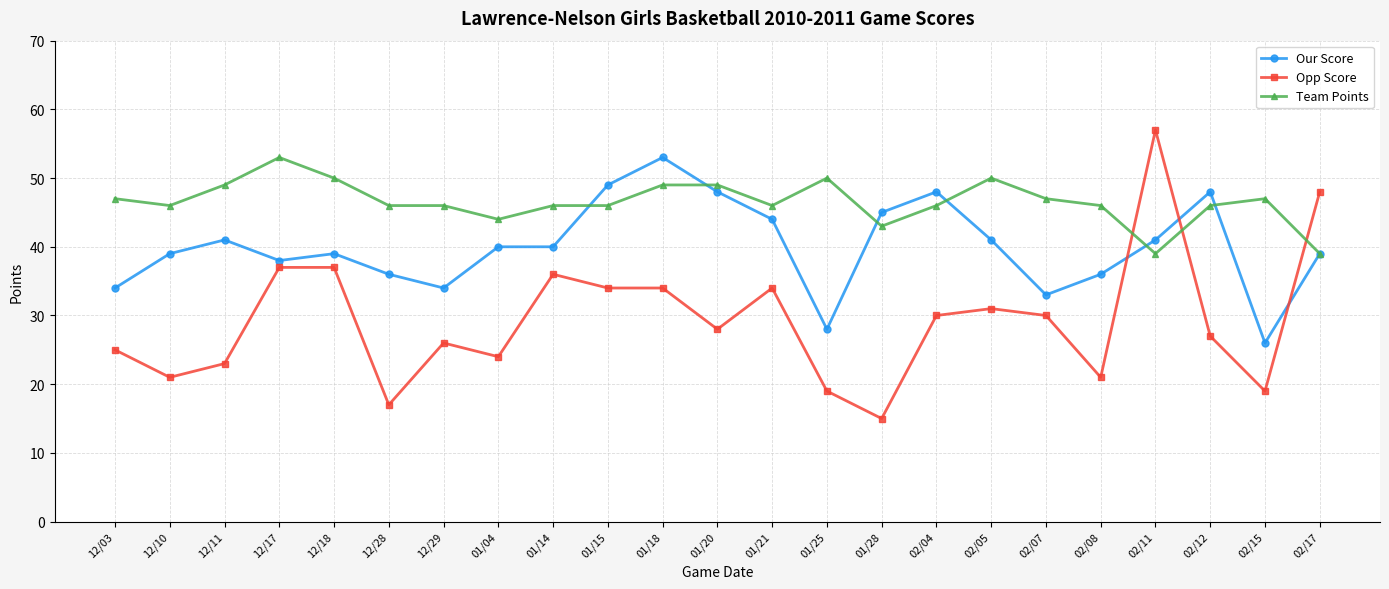

True or false: Opp Score has more than 1 interior local peaks.

True